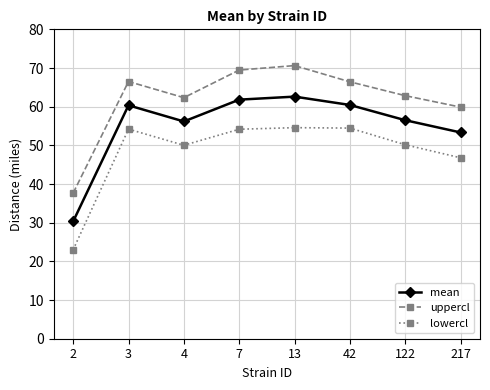

What is the minimum value for lowercl?

23.0